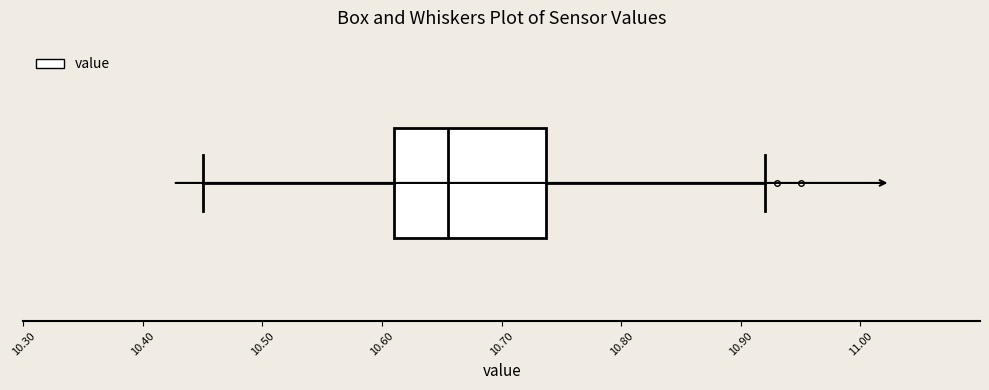

Transcribe this box plot: give where the median line is, the range the box spans, and where the two whiskers end, as read against the x-axis. The values are not printed on the chart, so give them approximately, as read against the axis.

median 10.66, box 10.61 to 10.74, whiskers 10.45 to 10.92